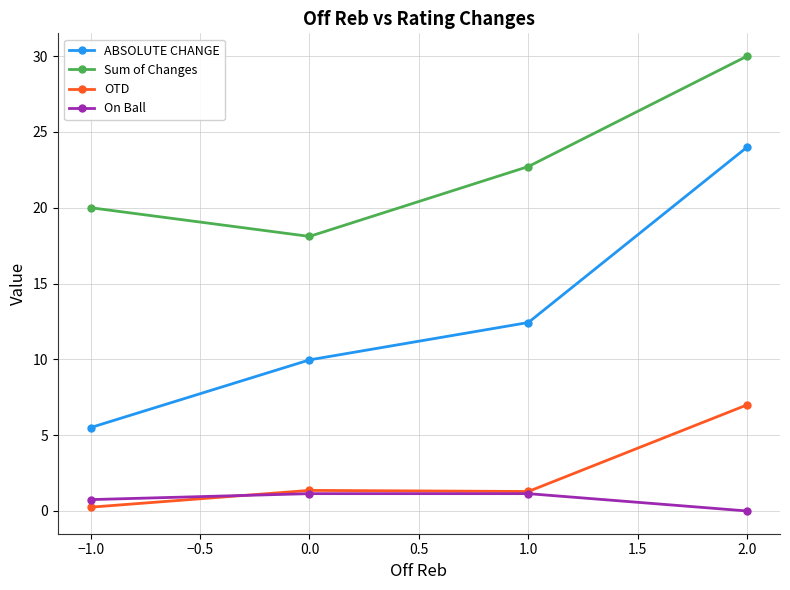

What is the highest value of the OTD series?

7.0